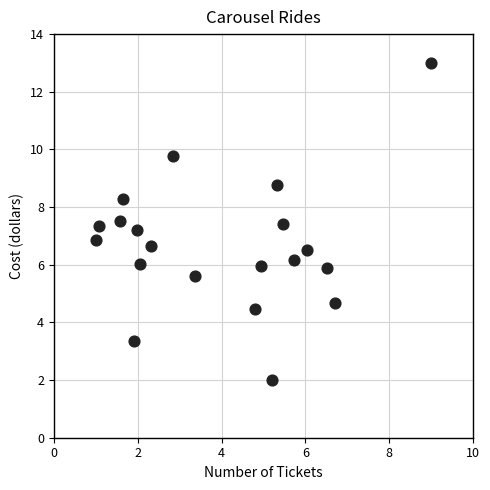

What is the range of Y values (max minus min)?

11.0